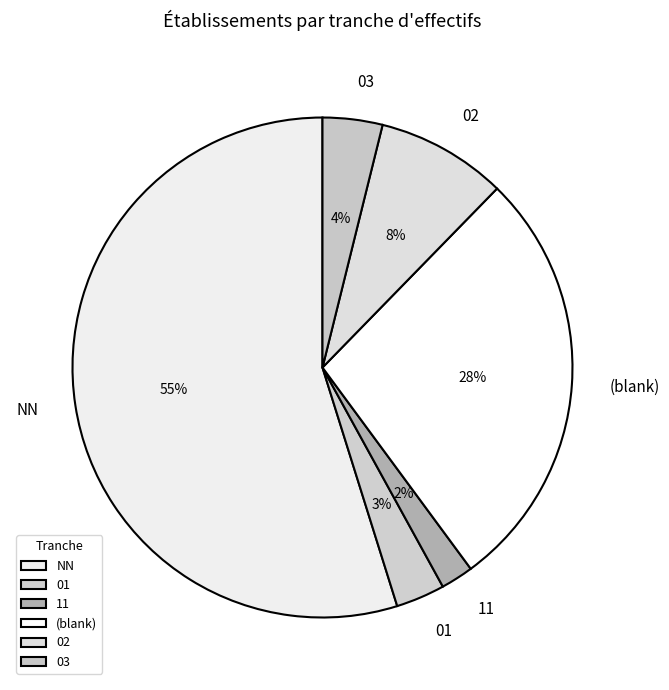

Is there any slice that represents more than half of the pie?

Yes